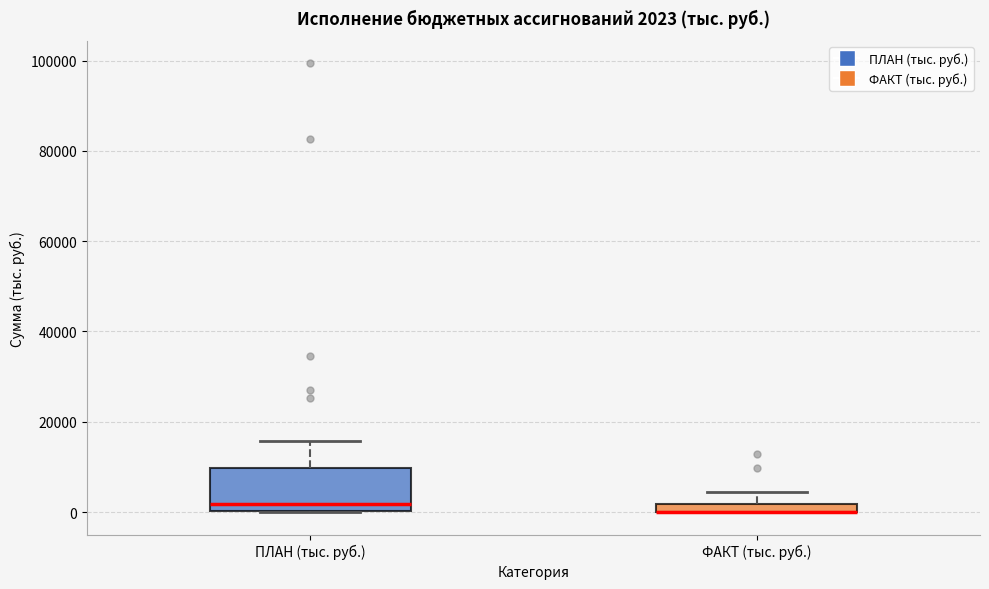

Comparing the boxes themselves (not the whiskers), which one is the tallest?

ПЛАН (тыс. руб.)